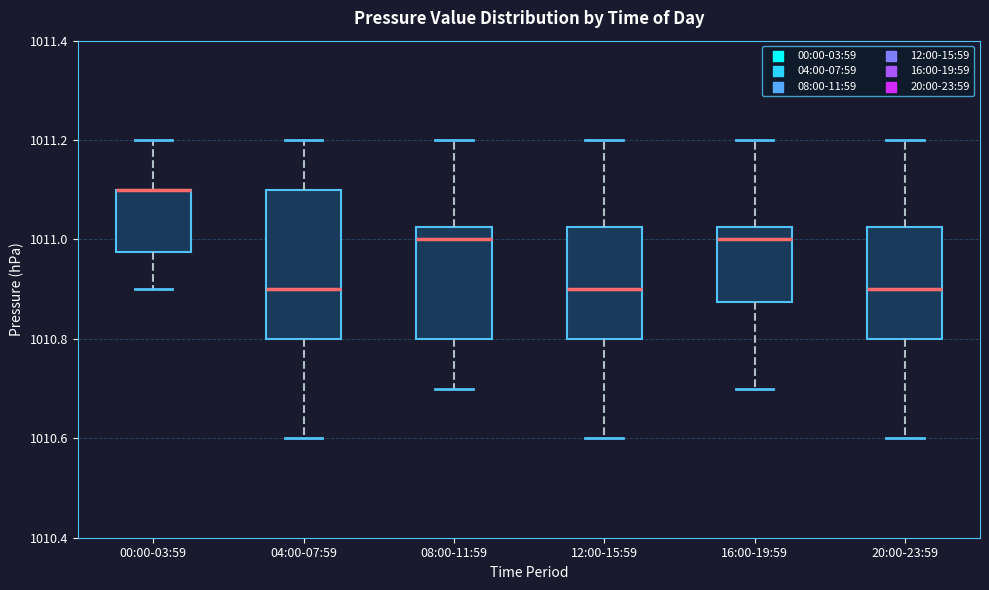

Comparing the boxes themselves (not the whiskers), which one is the tallest?

04:00-07:59